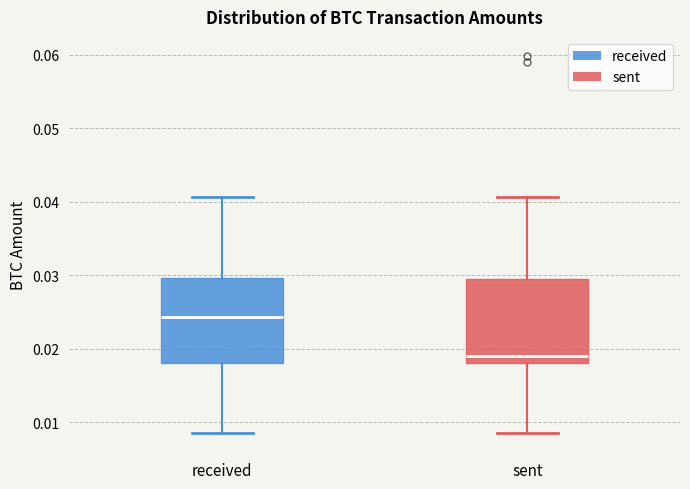

Reading left to right, read every box against the y-axis: the position of its median line, the range the box covers, and the ends of its whiskers. The values are not printed on the chart, so give them approximately, as read against the axis.

received: median 0.024, box 0.018 to 0.030, whiskers 0.009 to 0.041
sent: median 0.019, box 0.018 to 0.029, whiskers 0.009 to 0.041